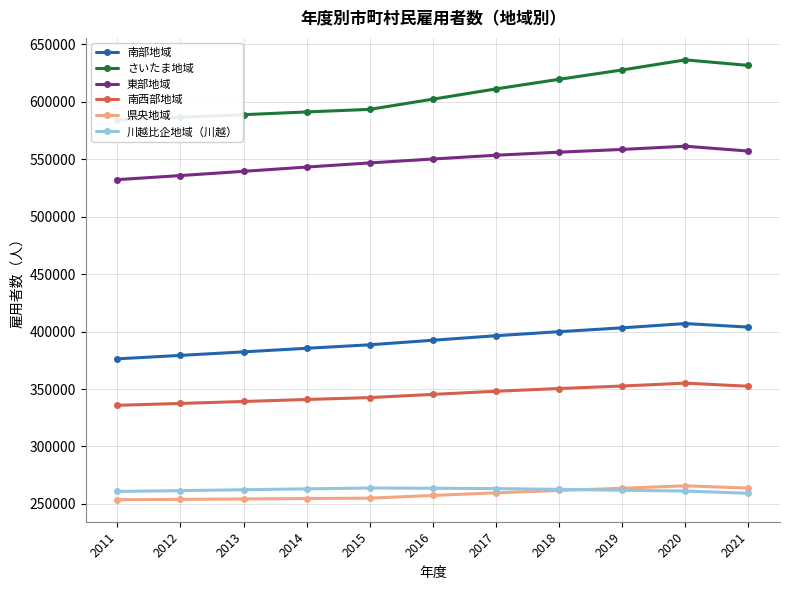

Rank the series at 2021 from highest to lowest value.

さいたま地域, 東部地域, 南部地域, 南西部地域, 県央地域, 川越比企地域（川越）